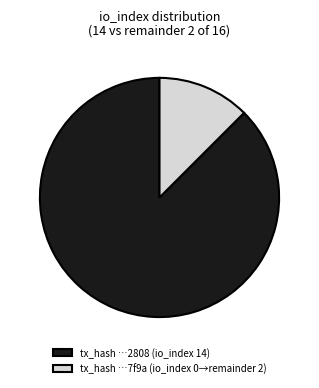

Do tx_hash …2808 (io_index 14) and tx_hash …7f9a (io_index 0→remainder 2) together represent more than half of the pie?

Yes